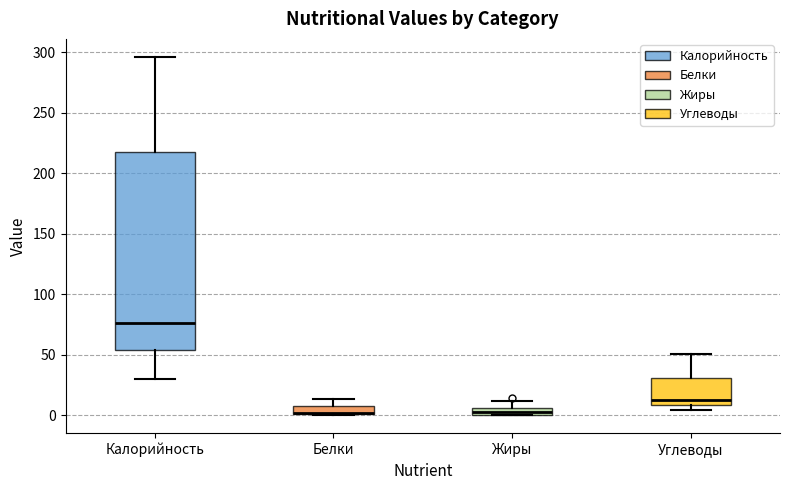

Where does the lower whisker of the box for Калорийность end on the y-axis? The values are not printed on the chart, so give them approximately, as read against the axis.

30